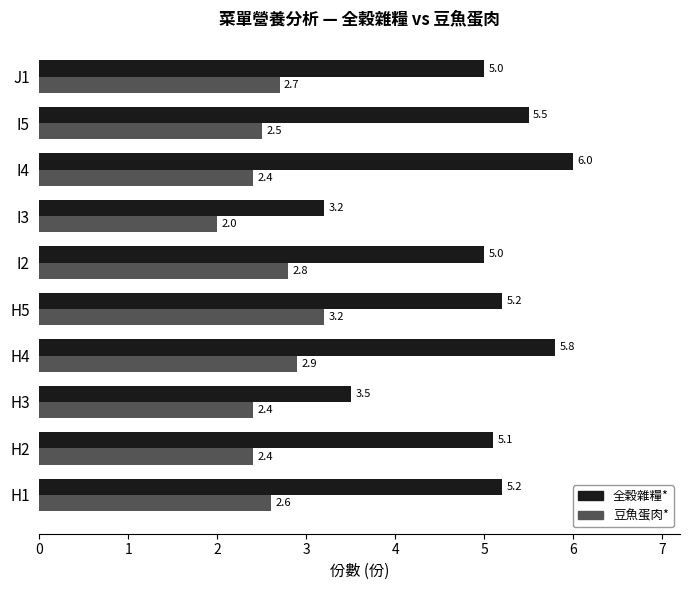

What is the highest value of the 全穀雜糧* series?

6.0